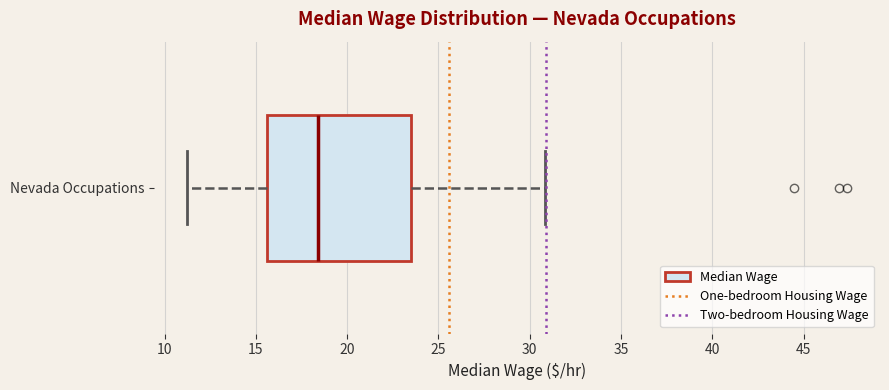

Where is the right edge of the box for Nevada Occupations on the x-axis? The values are not printed on the chart, so give them approximately, as read against the axis.

23.5